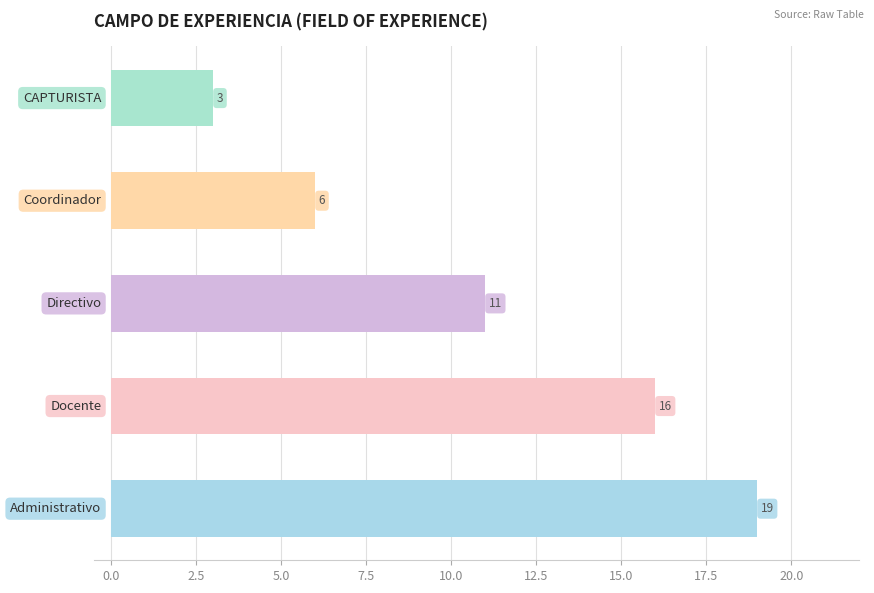

Does the chart contain any negative values?

No